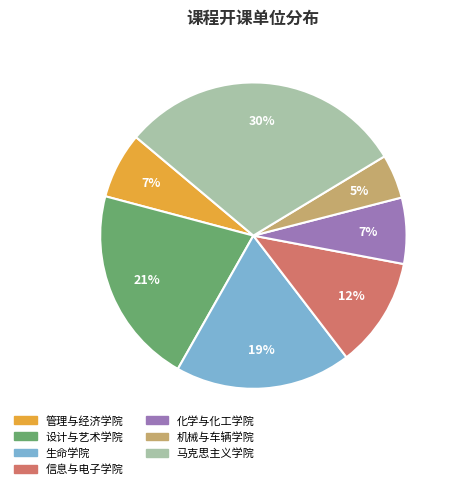

How many slices are in this pie chart?

7